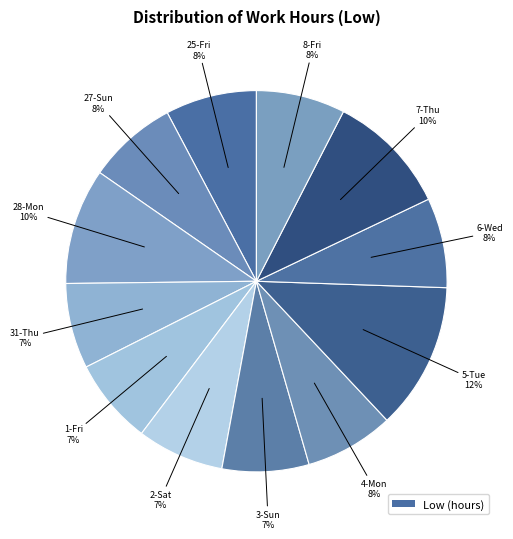

What is the smallest slice in the pie chart?

31-Thu